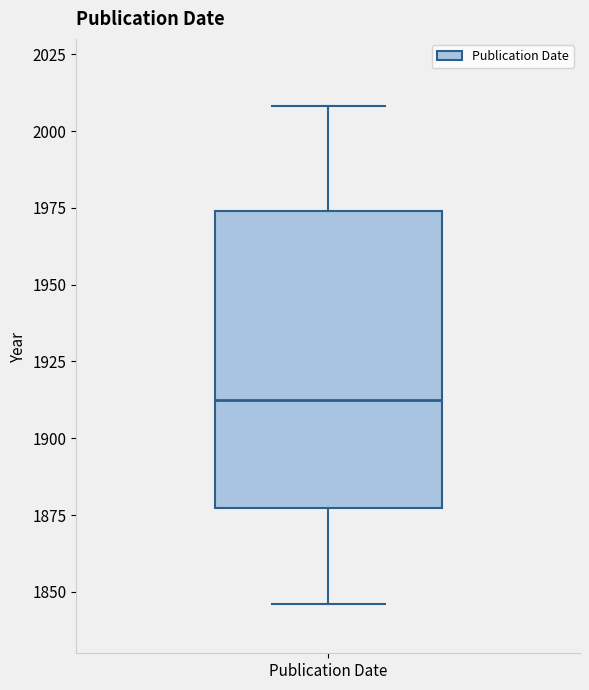

Transcribe this box plot: give where the median line is, the range the box spans, and where the two whiskers end, as read against the y-axis. The values are not printed on the chart, so give them approximately, as read against the axis.

median 1915, box 1875 to 1975, whiskers 1845 to 2010